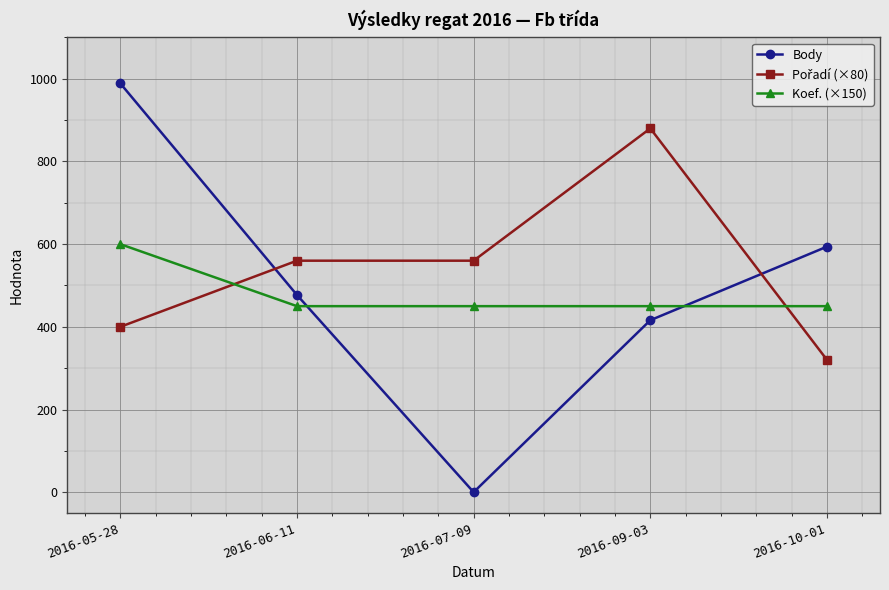

After their last crossing, which series has the higher values: Koef. (×150) or Body?

Body